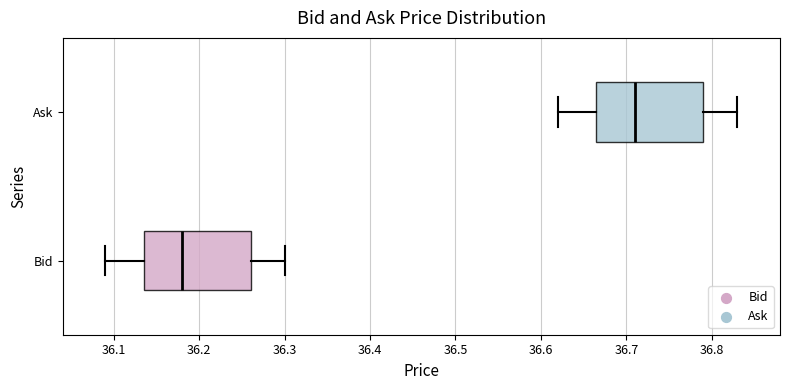

Reading bottom to top, read every box against the x-axis: the position of its median line, the range the box covers, and the ends of its whiskers. The values are not printed on the chart, so give them approximately, as read against the axis.

Bid: median 36.18, box 36.14 to 36.26, whiskers 36.09 to 36.30
Ask: median 36.71, box 36.67 to 36.79, whiskers 36.62 to 36.83